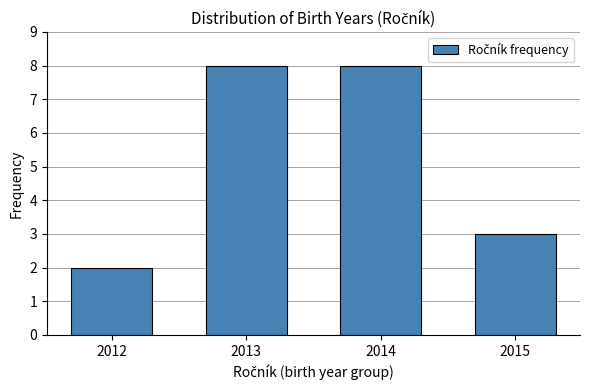

Reading right to left, what are all the values shown in this chart?

2015=3	2014=8	2013=8	2012=2